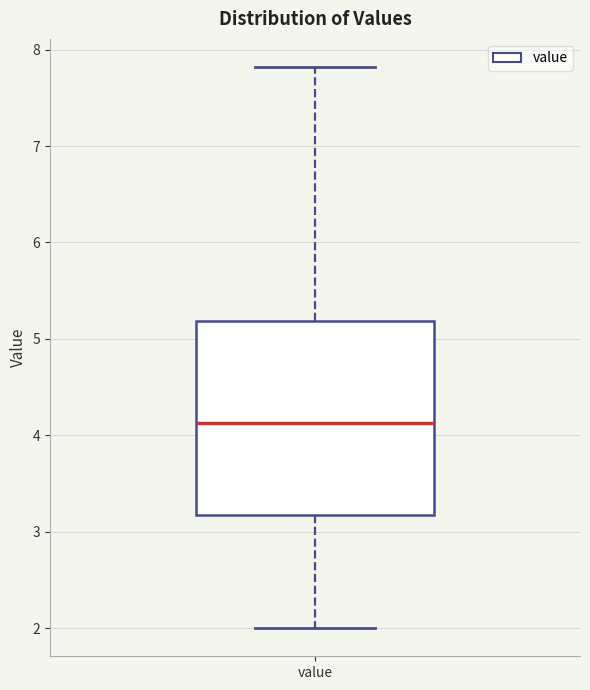

Where is the upper edge of the box for value on the y-axis? The values are not printed on the chart, so give them approximately, as read against the axis.

5.2